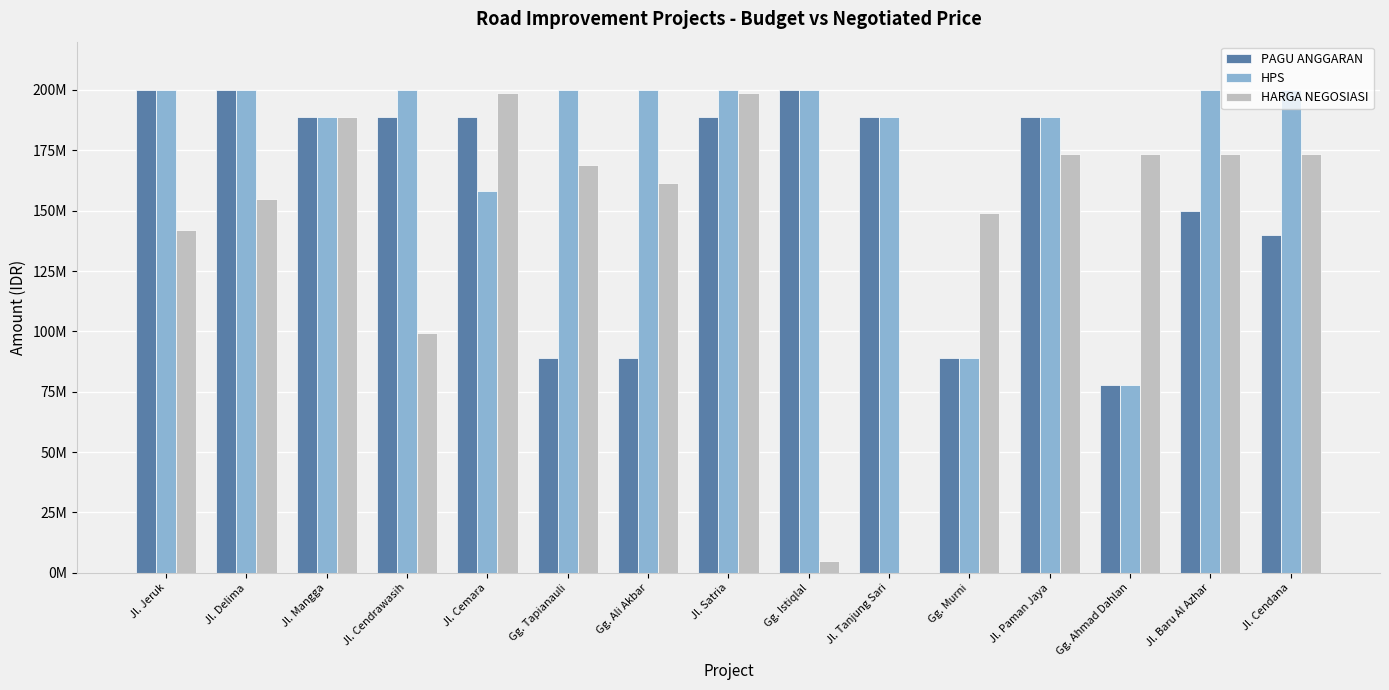

Which series changed the most between Jl. Satria and Jl. Cendana?

PAGU ANGGARAN